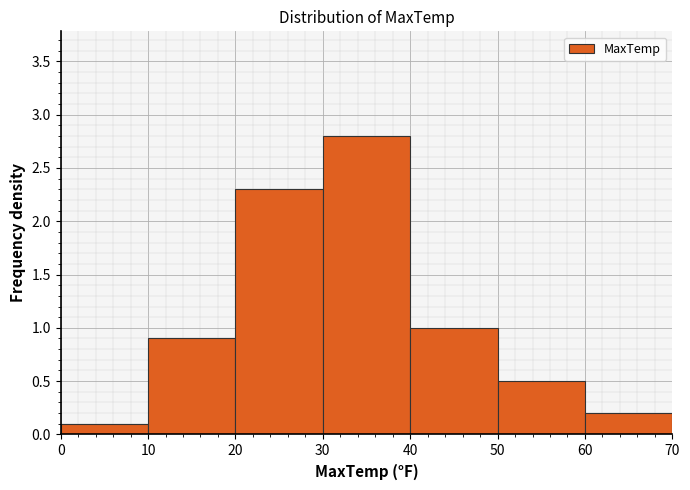

Over which range of the x-axis is the bar tallest?

30 to 40